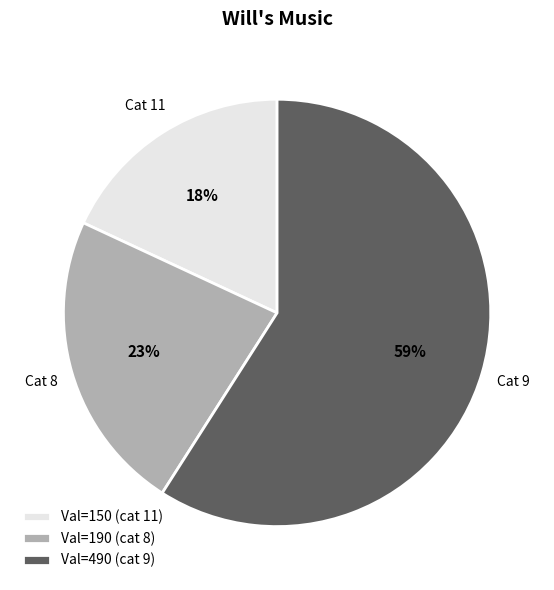

Is it true that Val=190 (cat 8) is 30% of the pie?

False